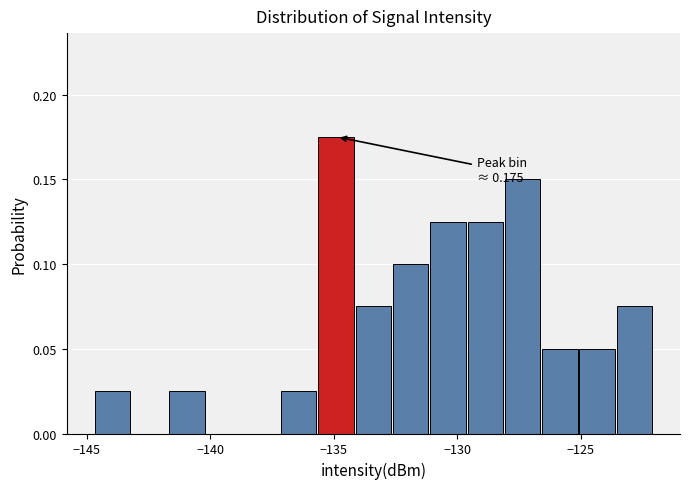

Read against the x-axis, roughly where is the centre of the tallest bar?

-135.0